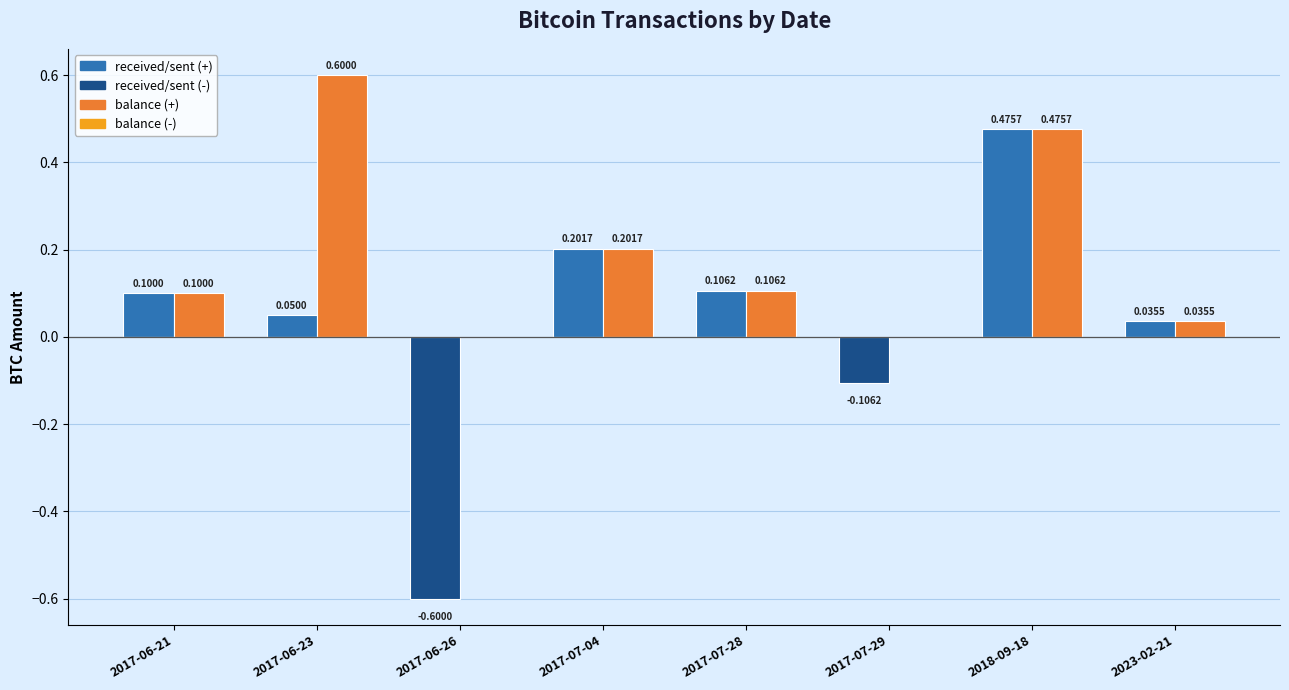

At which category is the sum across all series the highest?

2018-09-18